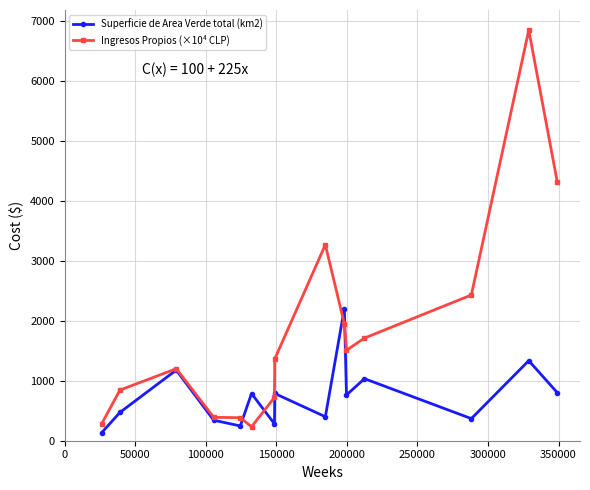

True or false: Superficie de Area Verde total (km2) has more than 1 interior local peaks.

True